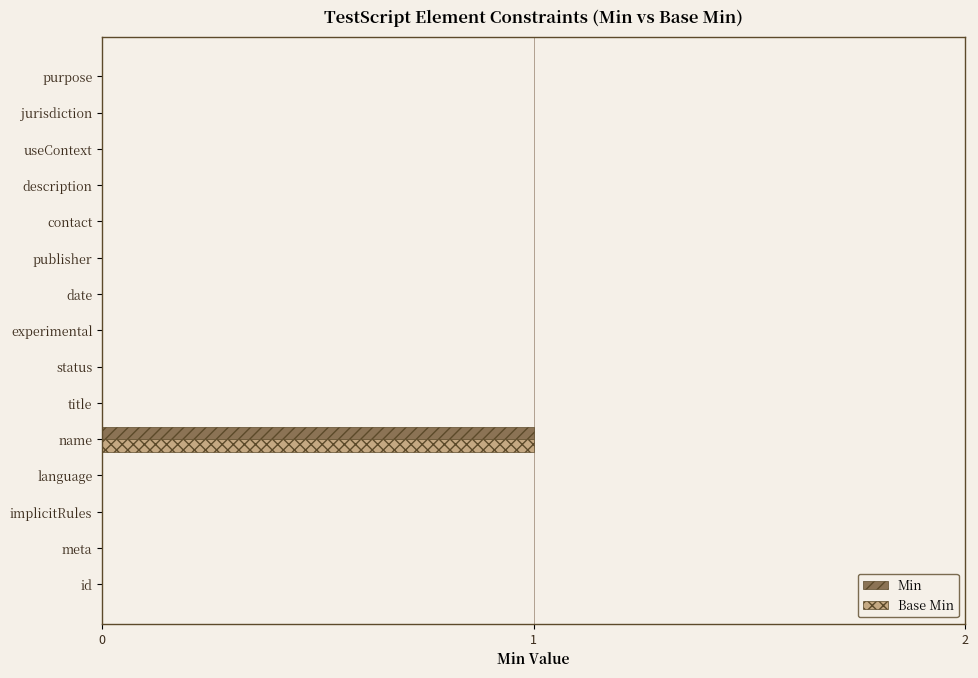

How many series are shown in this chart?

2